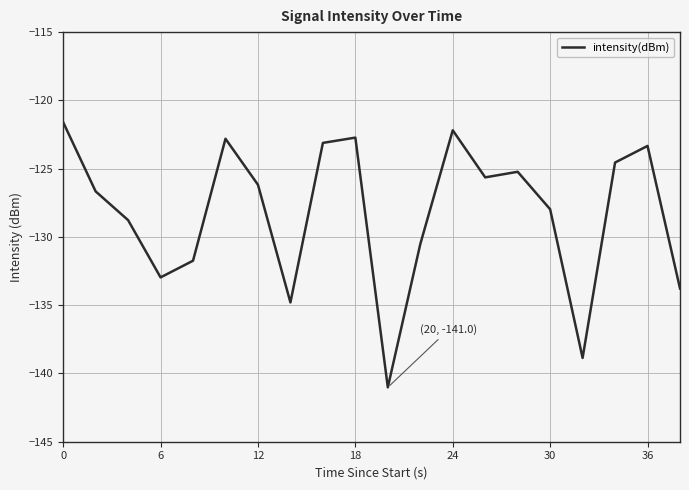

What is the greatest value displayed?

-121.6